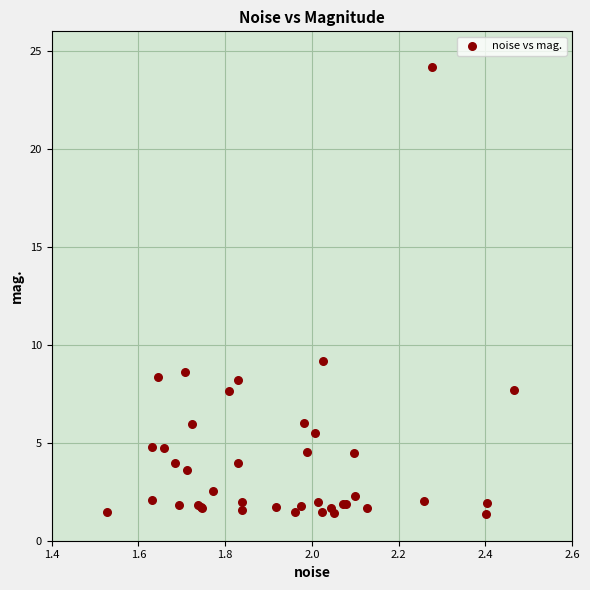

What Y value in the scatter plot is closest to 12?

9.2